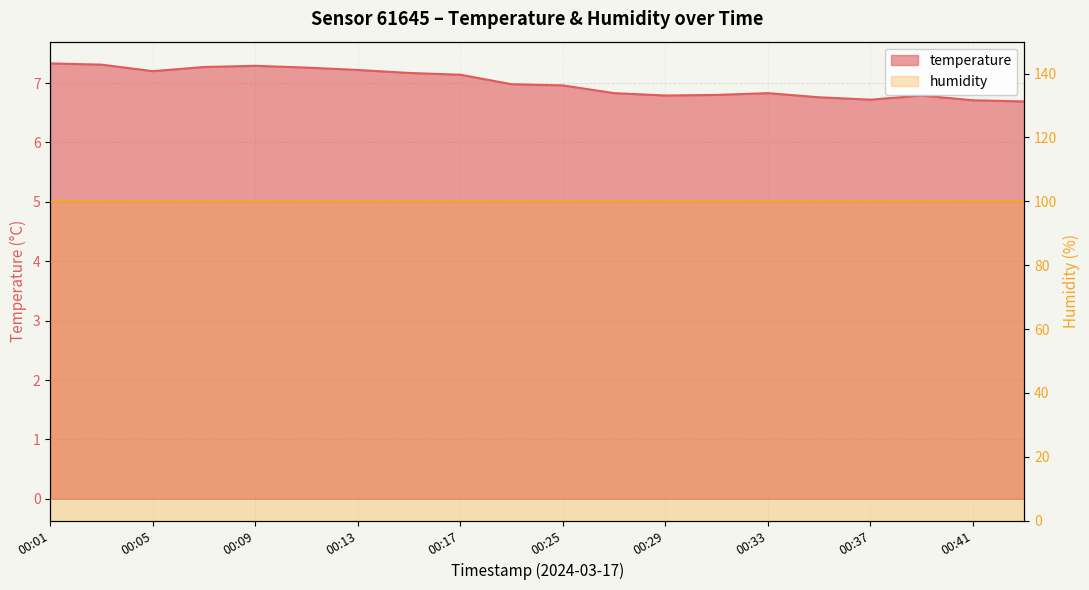

List the labels in order of value, smallest first.

00:43, 00:41, 00:37, 00:35, 00:29, 00:39, 00:31, 00:27, 00:33, 00:25, 00:19, 00:17, 00:15, 00:05, 00:13, 00:11, 00:07, 00:09, 00:03, 00:01